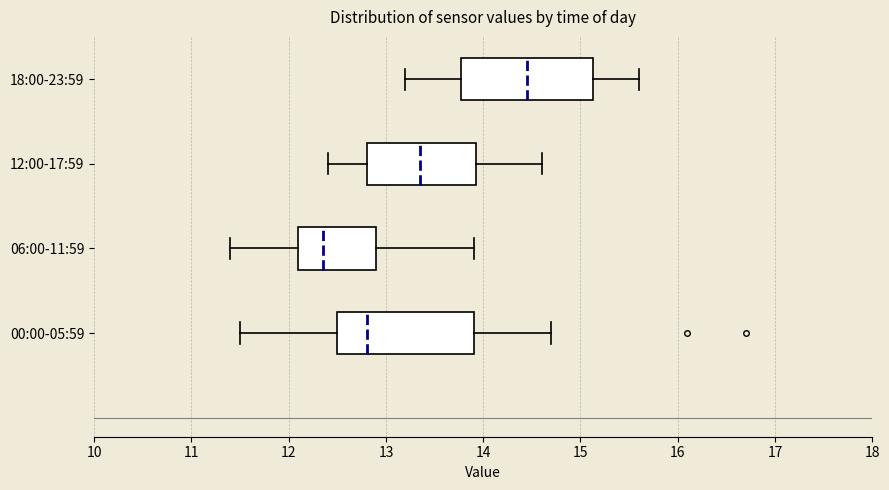

Reading bottom to top, read every box against the x-axis: the position of its median line, the range the box covers, and the ends of its whiskers. The values are not printed on the chart, so give them approximately, as read against the axis.

00:00-05:59: median 12.8, box 12.5 to 13.9, whiskers 11.5 to 14.7
06:00-11:59: median 12.4, box 12.1 to 12.9, whiskers 11.4 to 13.9
12:00-17:59: median 13.4, box 12.8 to 13.9, whiskers 12.4 to 14.6
18:00-23:59: median 14.5, box 13.8 to 15.1, whiskers 13.2 to 15.6